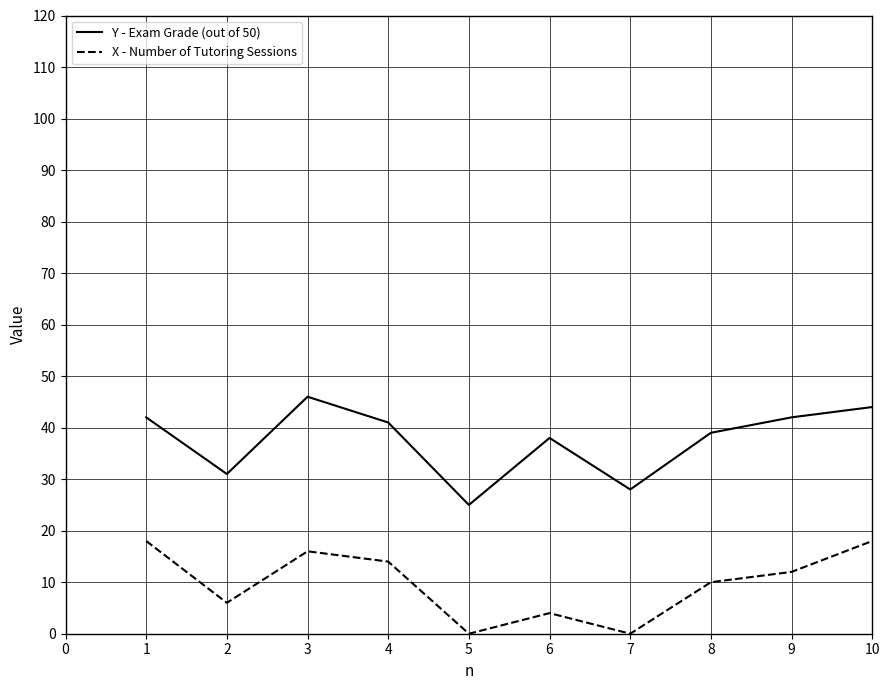

At which category does X - Number of Tutoring Sessions reach its first local peak?

3